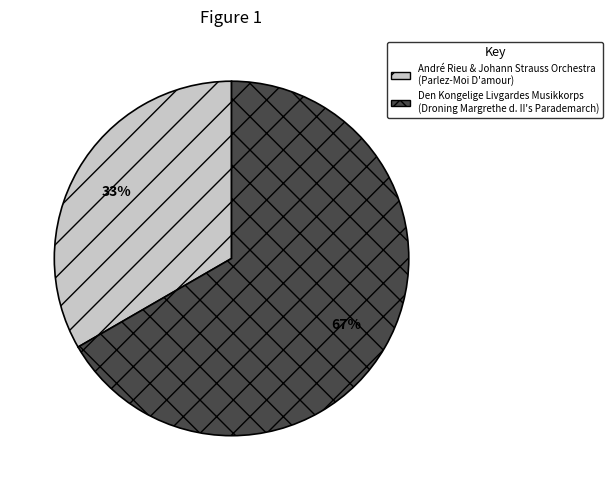

Does any single category account for the majority?

Yes